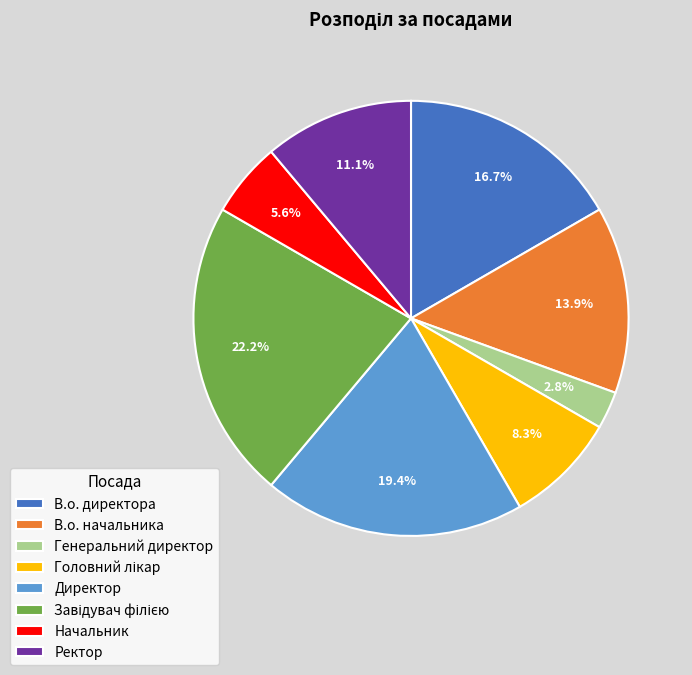

Between Ректор and Генеральний директор, which is larger?

Ректор